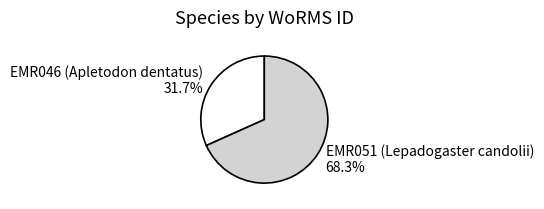

True or false: EMR051 (Lepadogaster candolii) accounts for 68% of the total.

True